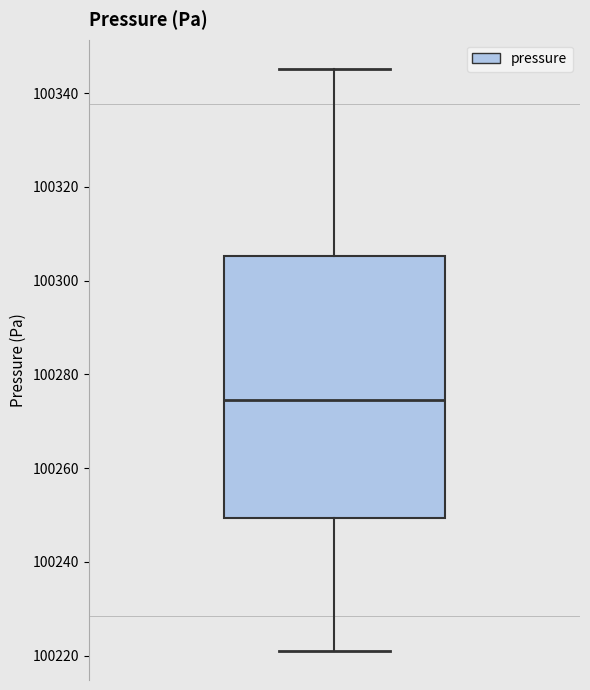

Transcribe this box plot: give where the median line is, the range the box spans, and where the two whiskers end, as read against the y-axis. The values are not printed on the chart, so give them approximately, as read against the axis.

median 100274, box 100250 to 100306, whiskers 100222 to 100346